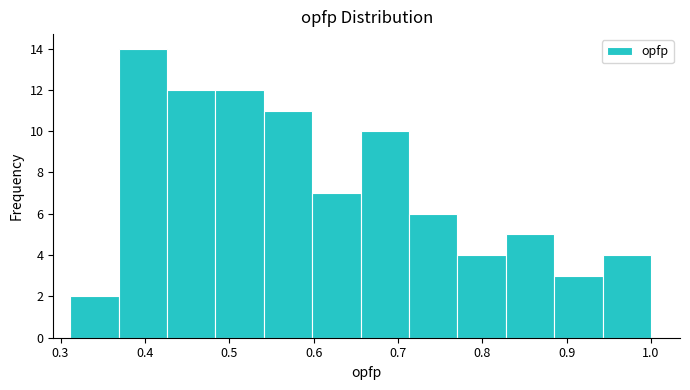

Over which range of the x-axis is the bar tallest?

0.37 to 0.43